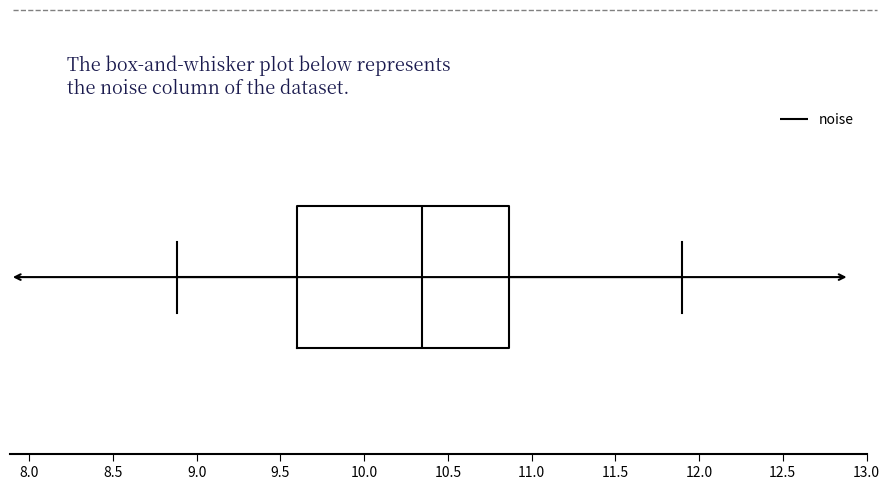

Transcribe this box plot: give where the median line is, the range the box spans, and where the two whiskers end, as read against the x-axis. The values are not printed on the chart, so give them approximately, as read against the axis.

median 10.35, box 9.60 to 10.85, whiskers 8.90 to 11.90